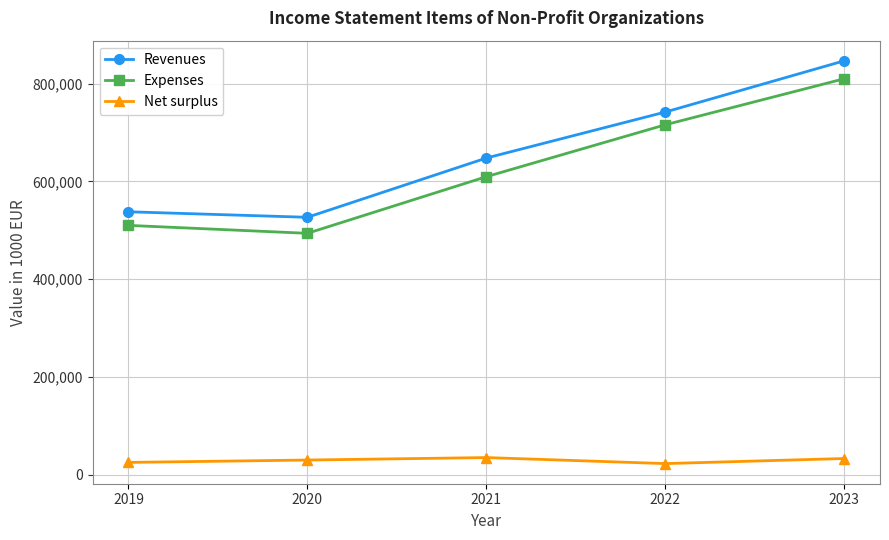

Is it true that Expenses equals 715848 at 2022?

True